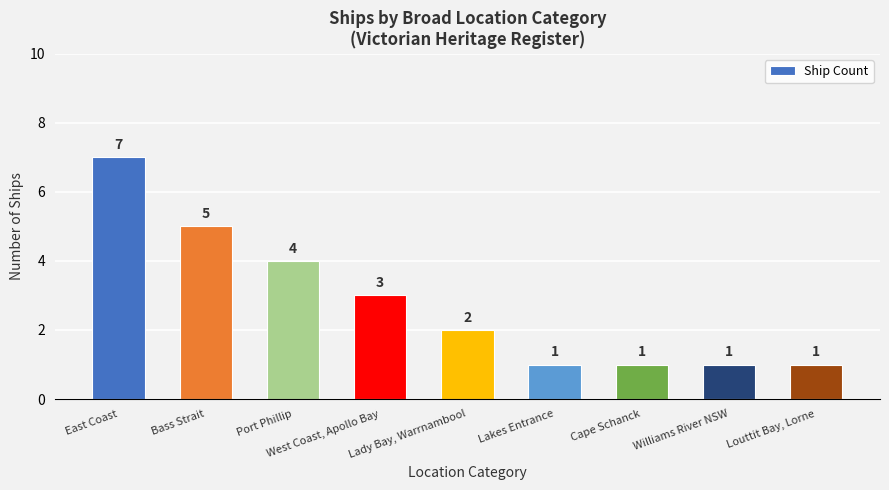

How many bars are there in total?

9